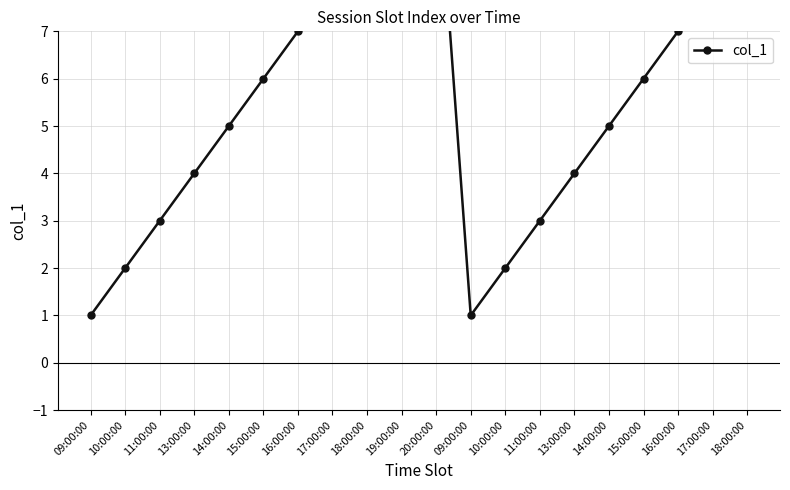

Rank the categories by value from highest to lowest.

20:00:00, 19:00:00, 18:00:00, 18:00:00, 17:00:00, 17:00:00, 16:00:00, 16:00:00, 15:00:00, 15:00:00, 14:00:00, 14:00:00, 13:00:00, 13:00:00, 11:00:00, 11:00:00, 10:00:00, 10:00:00, 09:00:00, 09:00:00